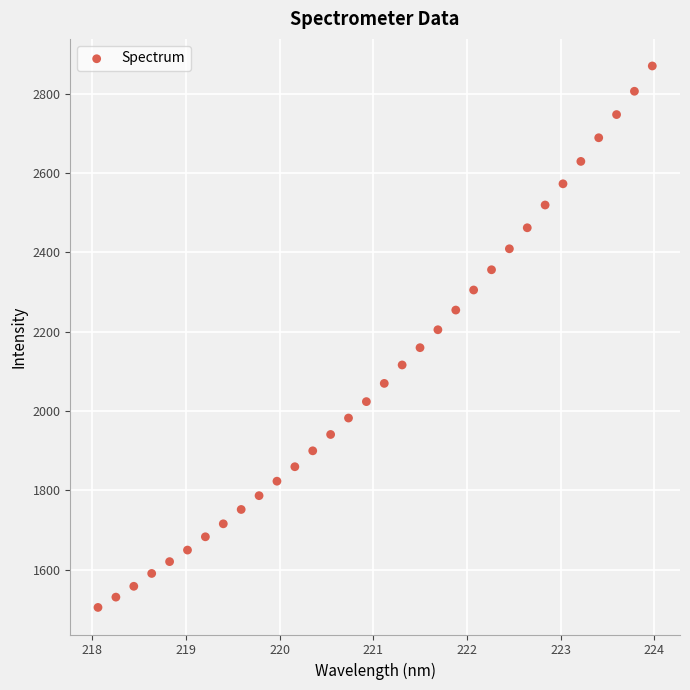

What is the range of Y values (max minus min)?

1364.9